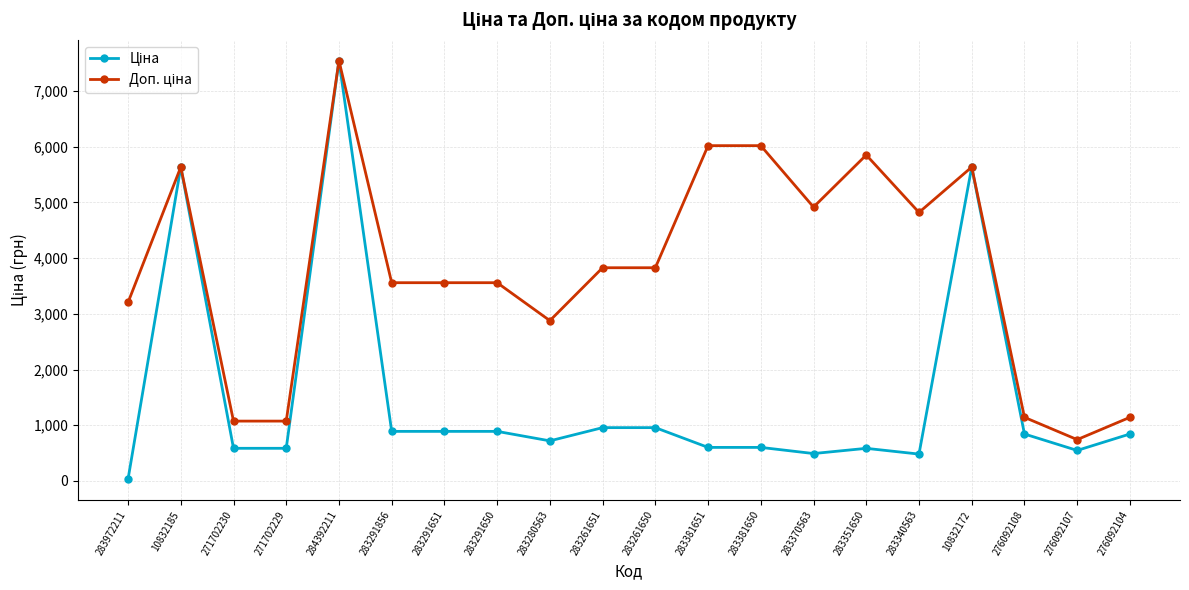

Which category has the highest value across all series?

284392211